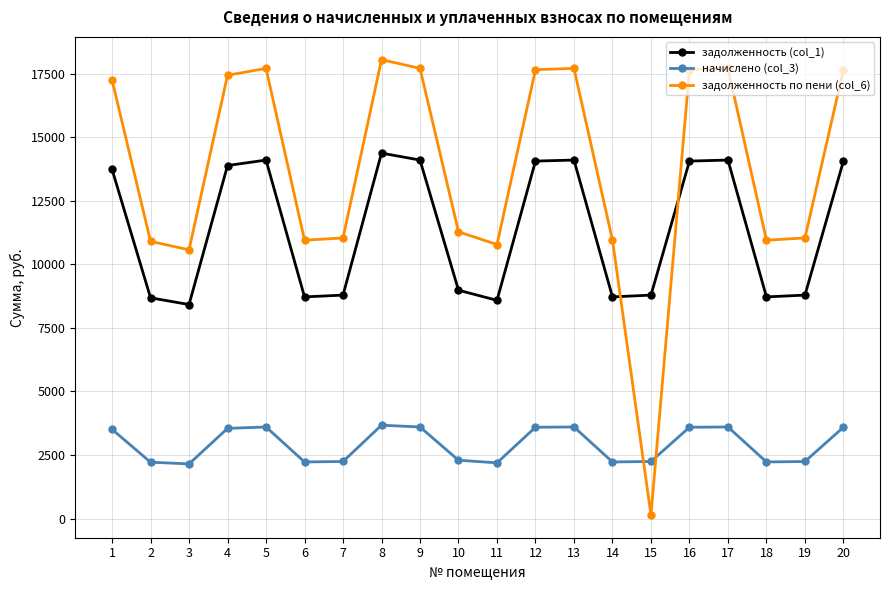

Where is начислено (col_3) nearest to the value 2913?

1